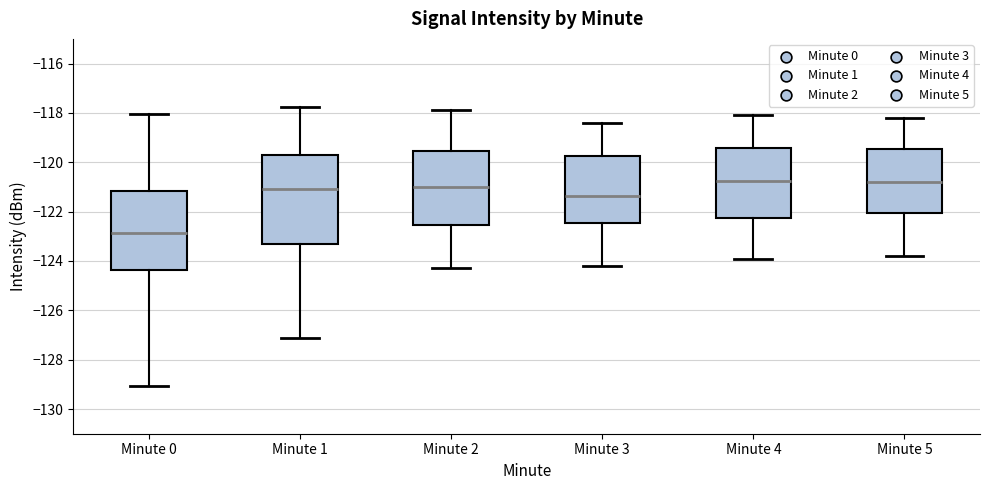

Where is the lower edge of the box for Minute 2 on the y-axis? The values are not printed on the chart, so give them approximately, as read against the axis.

-122.6